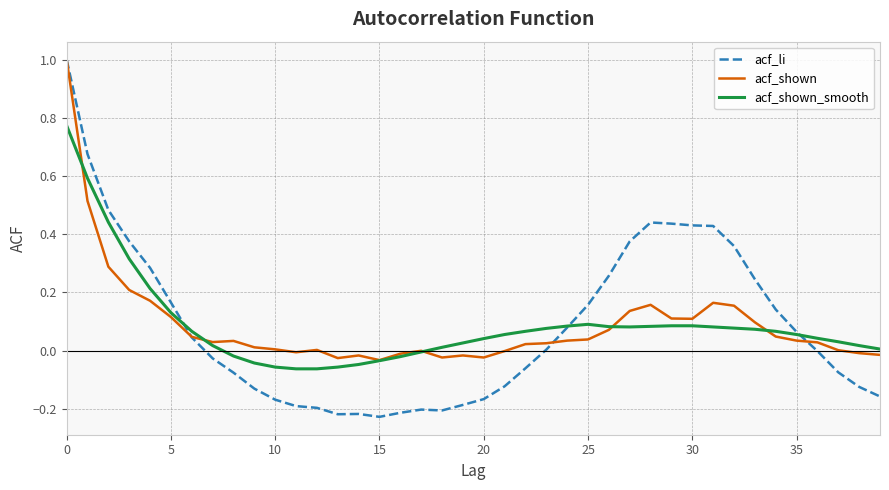

Which series has the widest spread of values?

acf_li